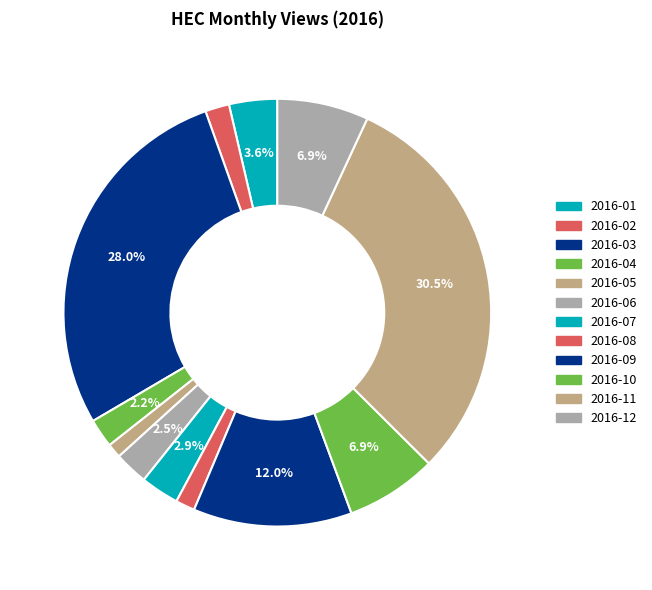

Combined, what portion of the pie is 2016-08 and 2016-04?

3.6%